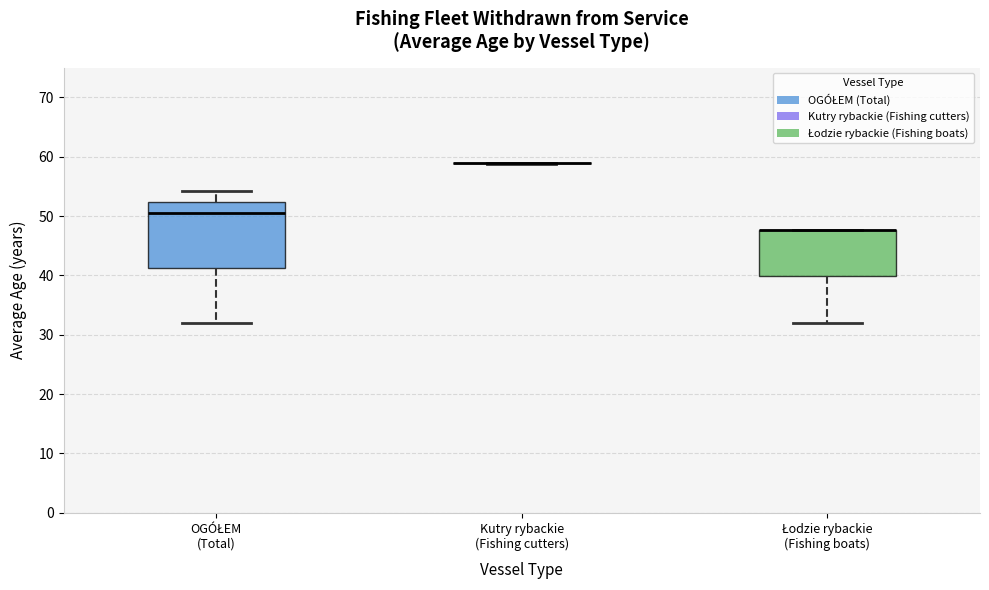

Reading left to right, transcribe this box plot: for each box, give where its median line is, the range the box spans, and where its two whiskers end, as read against the y-axis. The values are not printed on the chart, so give them approximately, as read against the axis.

OGÓŁEM (Total): median 51, box 41 to 52, whiskers 32 to 54
Kutry rybackie (Fishing cutters): box collapsed to a line at 59, whiskers 59 to 59
Łodzie rybackie (Fishing boats): median 48 (drawn on the box's upper edge), box 40 to 48, whiskers 32 to 48